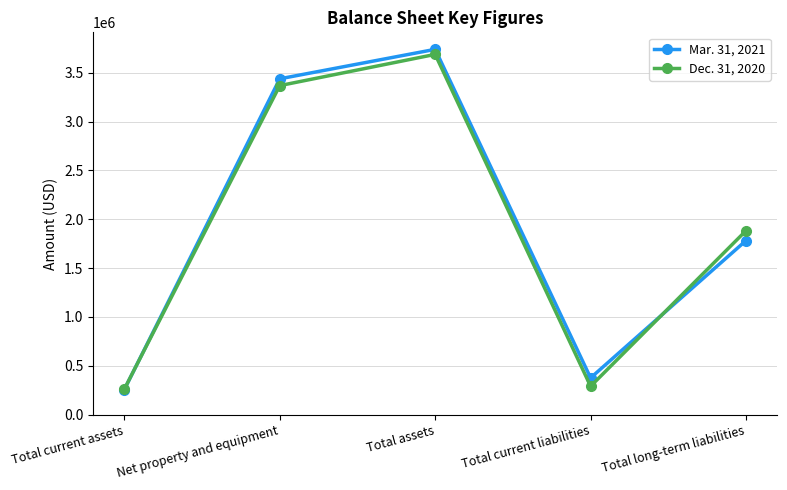

The Dec. 31, 2020 series shows 464235 at Total current liabilities. True or false?

False